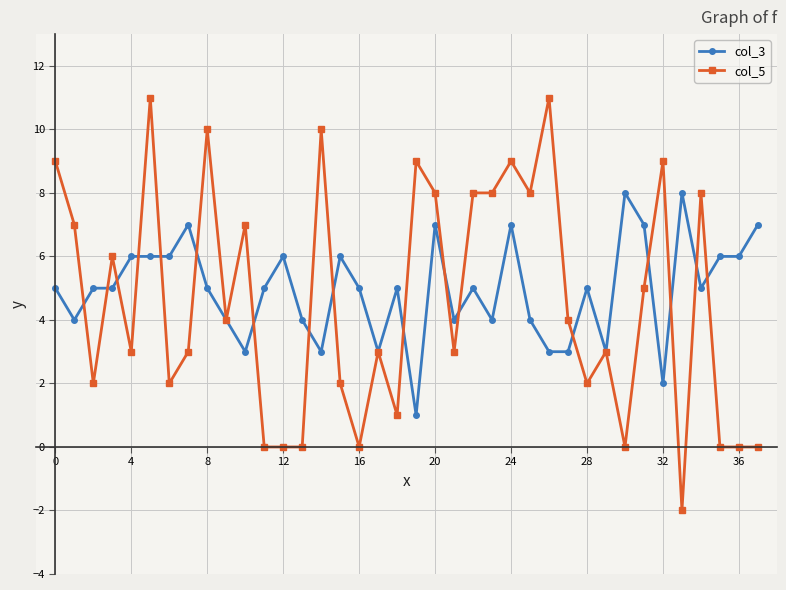

Rank the series by their maximum value, from highest to lowest.

col_5, col_3